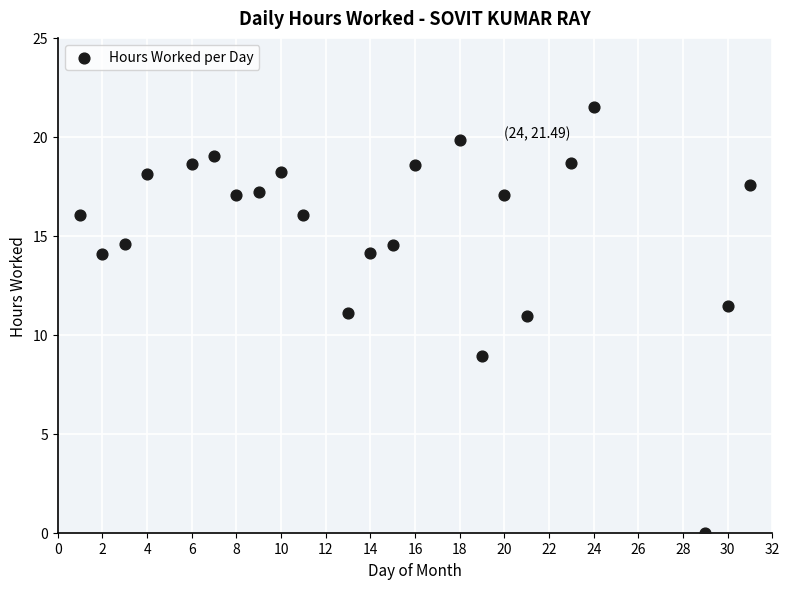

What is the range of X values (max minus min)?

30.0